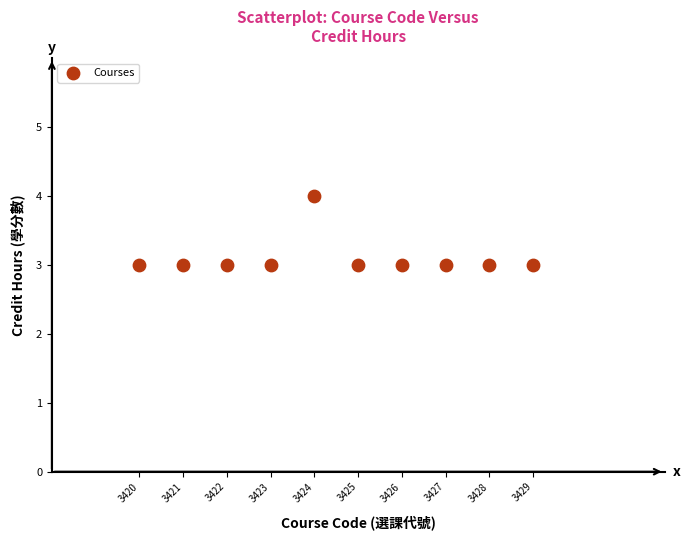

What is the range of X values (max minus min)?

9